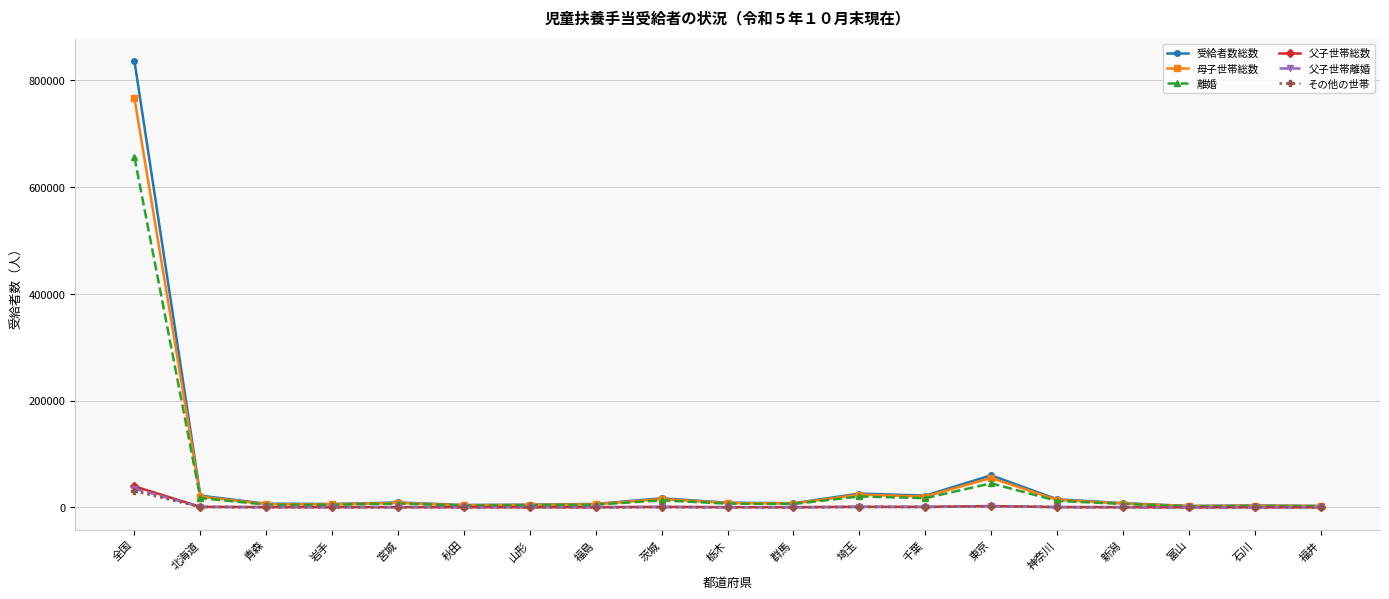

True or false: 離婚 has more than 2 interior local peaks.

True